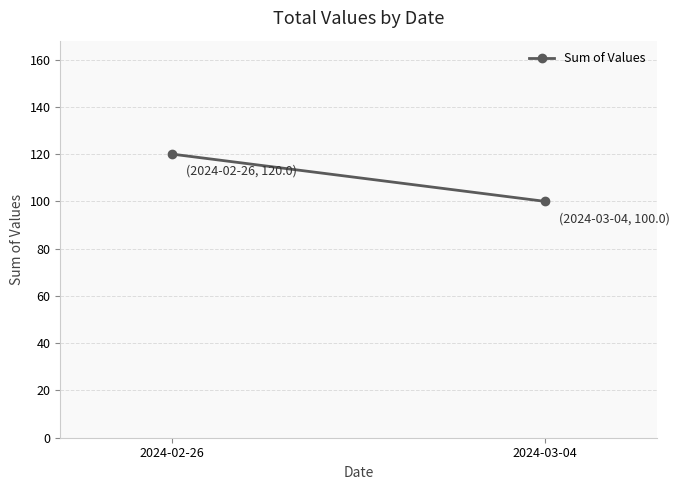

Between 2024-02-26 and 2024-03-04, which is larger?

2024-02-26